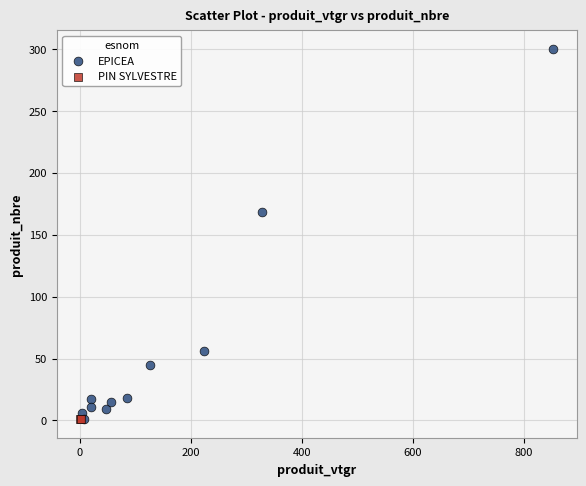

What are all the series names shown in the legend?

EPICEA, PIN SYLVESTRE